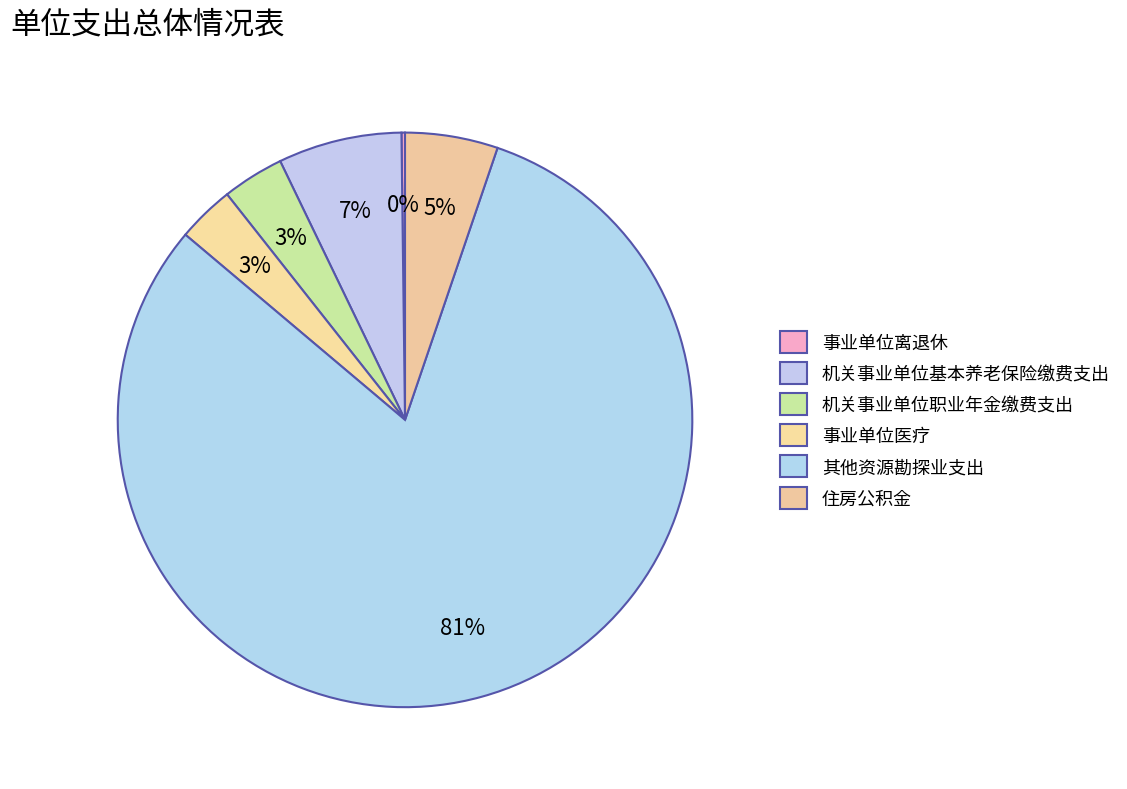

Count the number of slices in the pie.

6